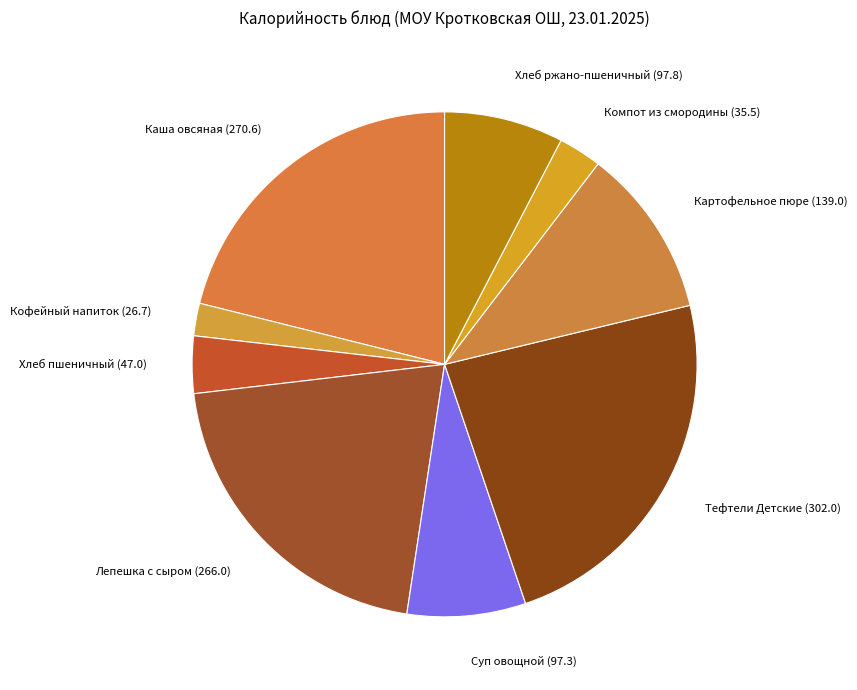

Is it true that Компот из смородины (35.5) is 3% of the pie?

True